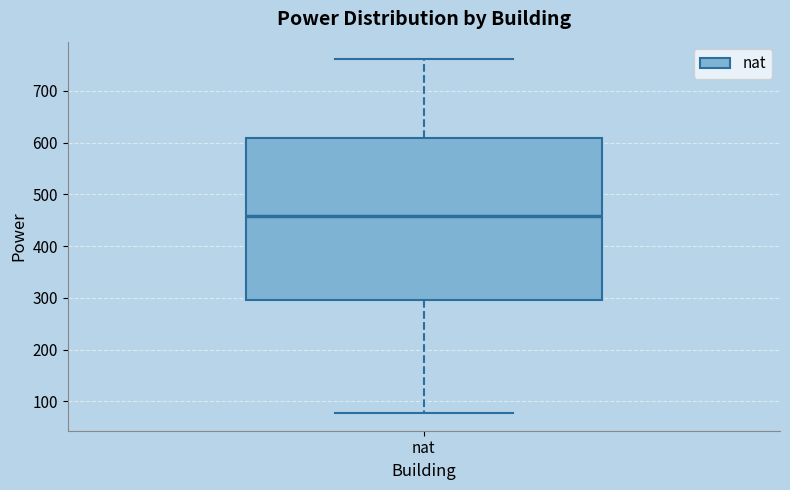

Read this box plot against the y-axis: the position of the median line, the range covered by the box, and the ends of both whiskers. The values are not printed on the chart, so give them approximately, as read against the axis.

median 460, box 300 to 610, whiskers 80 to 760